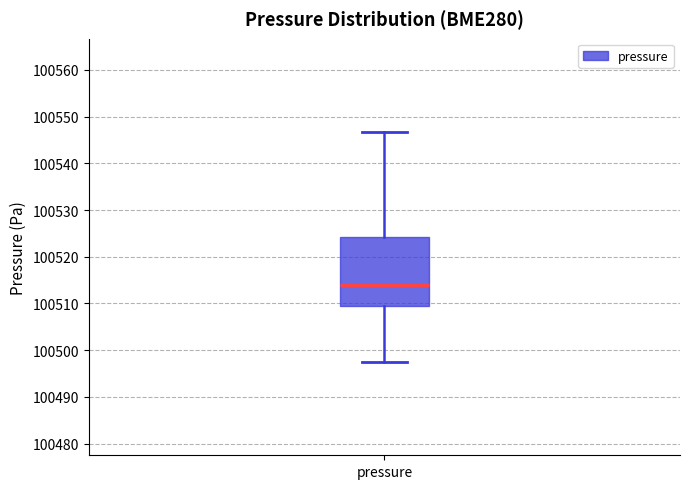

Transcribe this box plot: give where the median line is, the range the box spans, and where the two whiskers end, as read against the y-axis. The values are not printed on the chart, so give them approximately, as read against the axis.

median 100514, box 100509 to 100524, whiskers 100497 to 100547